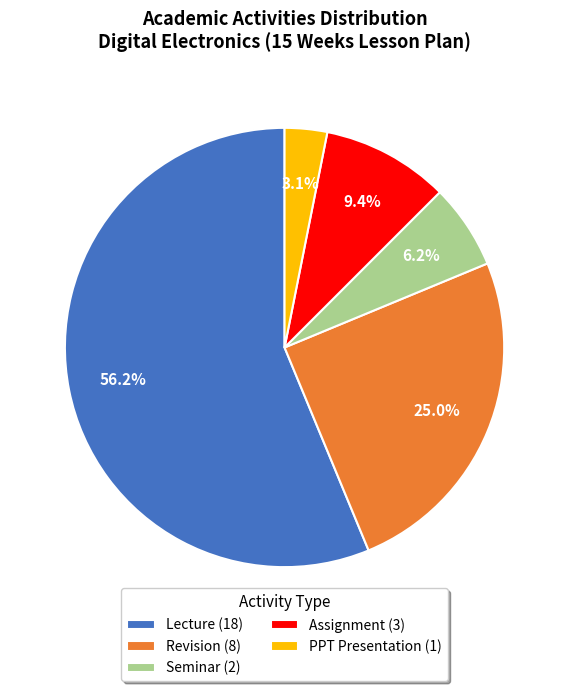

To the nearest percent, what is the difference between the Revision and Lecture slice percentages?

31%